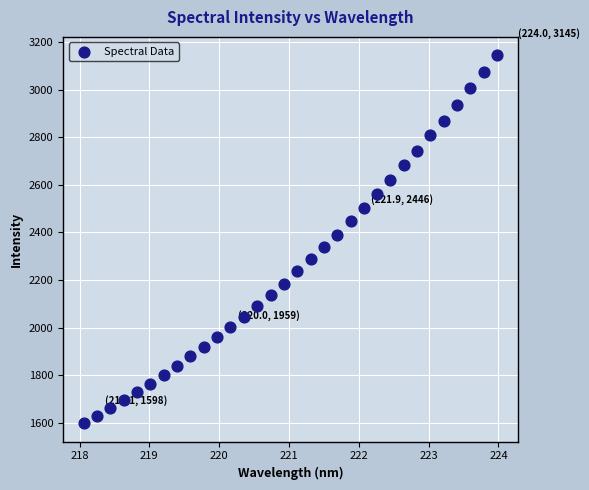

What is the range of Y values (max minus min)?

1547.3